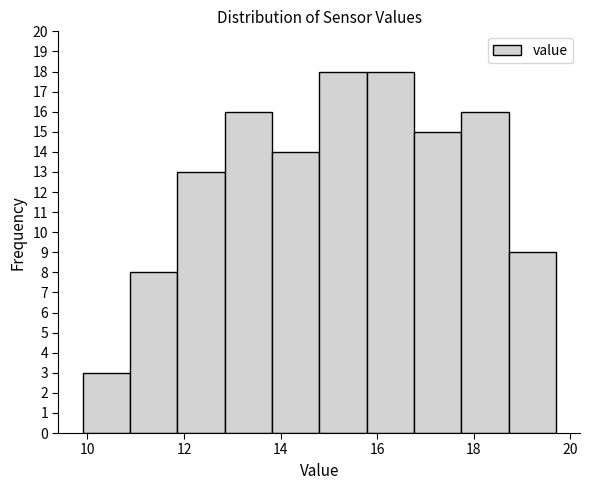

Reading left to right, transcribe this chart: for each bar, give the range it covers on the x-axis and its height. Neither the bar edges nor the heights are printed on the chart, so give them approximately, as read against the axes.

9.90 to 10.88: 3
10.88 to 11.86: 8
11.86 to 12.84: 13
12.84 to 13.82: 16
13.82 to 14.80: 14
14.80 to 15.78: 18
15.78 to 16.76: 18
16.76 to 17.74: 15
17.74 to 18.72: 16
18.72 to 19.70: 9